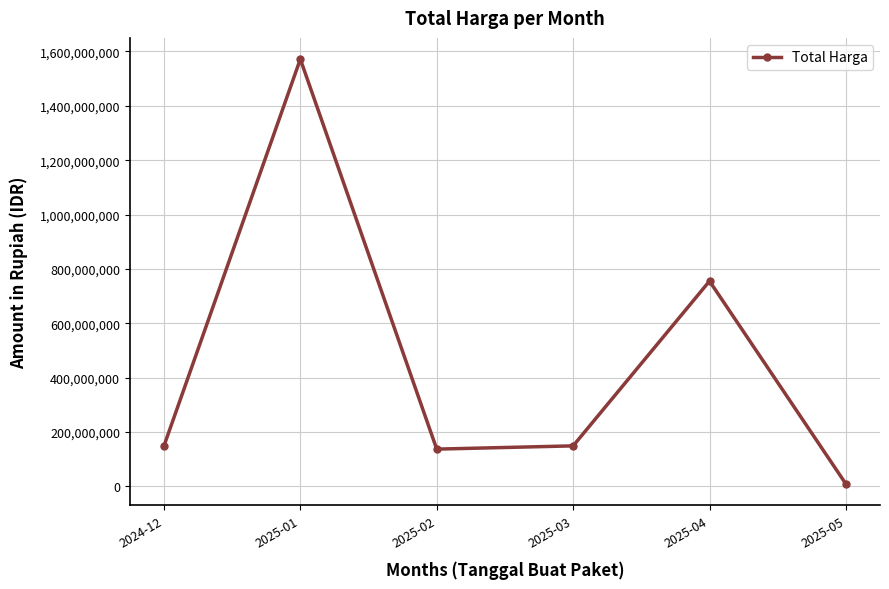

What position from the right is 2025-01?

5